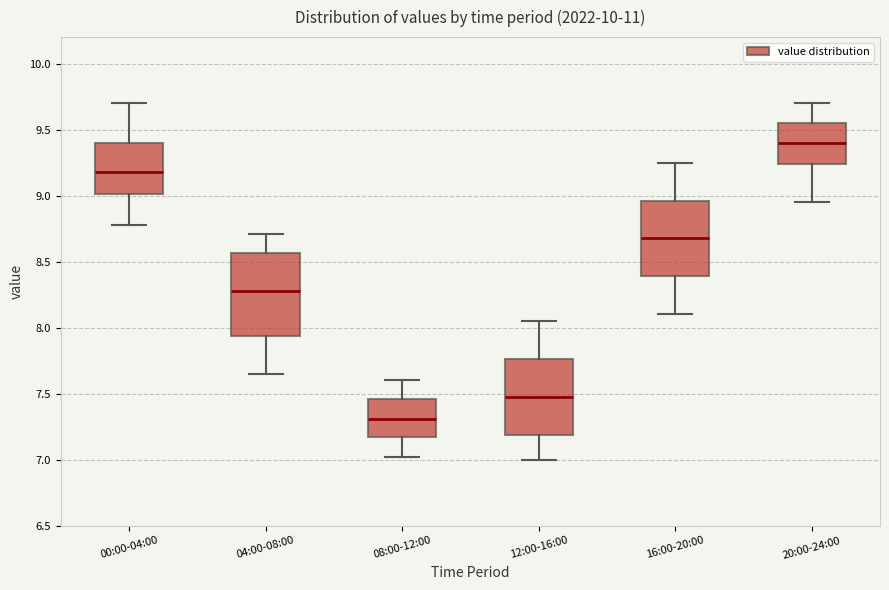

Reading left to right, transcribe this box plot: for each box, give where its median line is, the range the box spans, and where its two whiskers end, as read against the y-axis. The values are not printed on the chart, so give them approximately, as read against the axis.

00:00-04:00: median 9.20, box 9.00 to 9.40, whiskers 8.80 to 9.70
04:00-08:00: median 8.30, box 7.95 to 8.55, whiskers 7.65 to 8.70
08:00-12:00: median 7.30, box 7.15 to 7.45, whiskers 7.00 to 7.60
12:00-16:00: median 7.50, box 7.20 to 7.75, whiskers 7.00 to 8.05
16:00-20:00: median 8.70, box 8.40 to 8.95, whiskers 8.10 to 9.25
20:00-24:00: median 9.40, box 9.25 to 9.55, whiskers 8.95 to 9.70